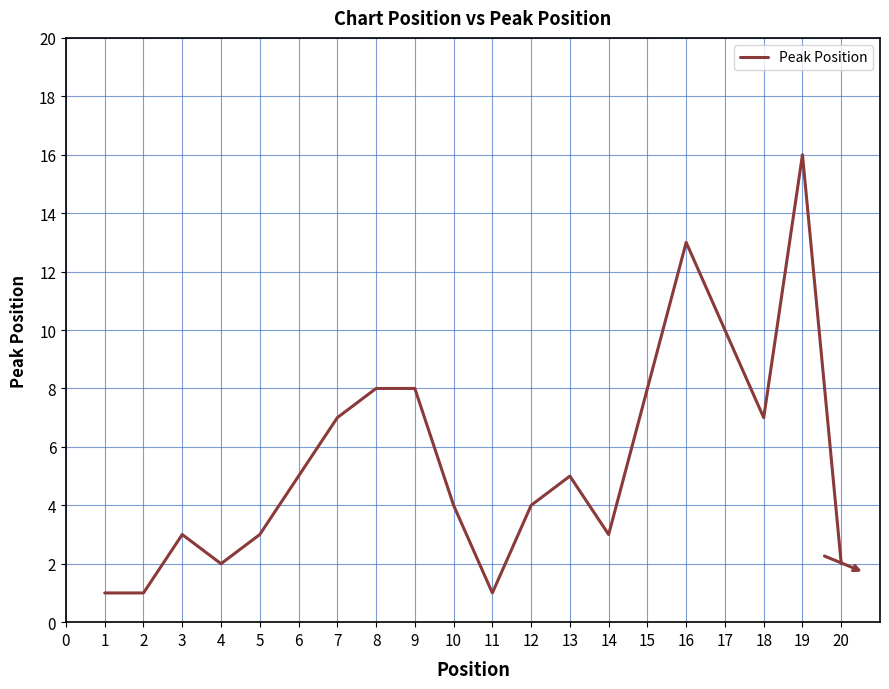

True or false: the data shows 1 at 11.

True